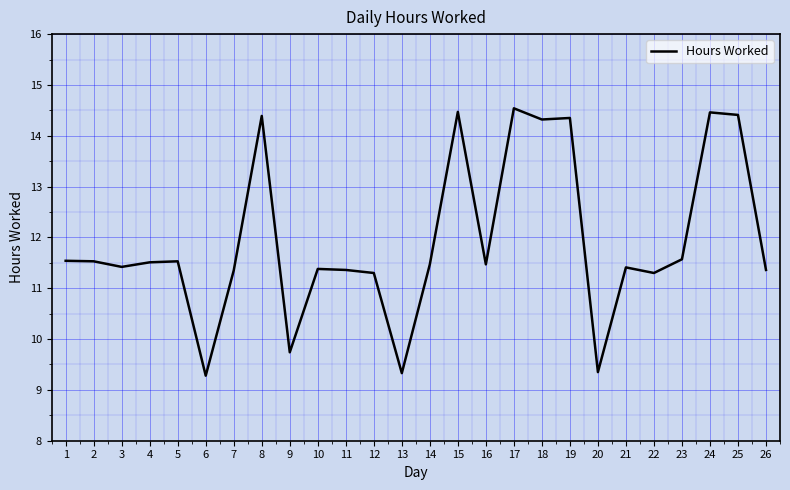

True or false: the data shows 22.7 at 24.

False